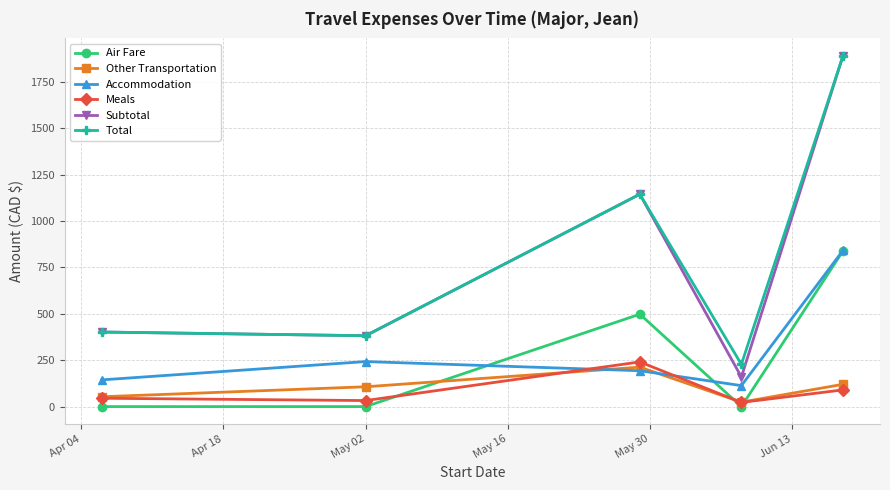

True or false: Subtotal and Other Transportation intersect in this chart.

False